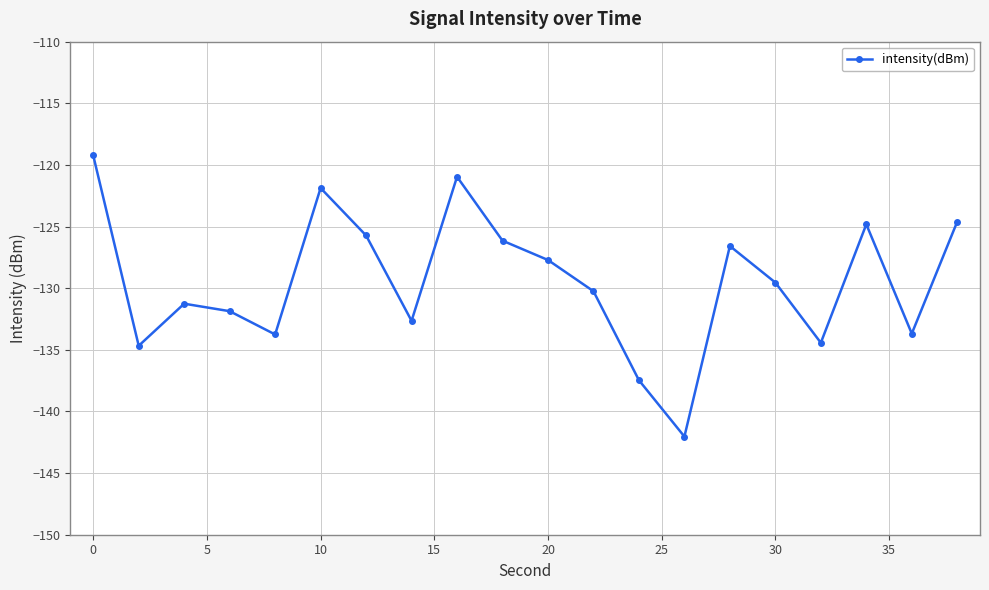

How many points are lower than both their immediate neighbors (excluding endpoints)?

6